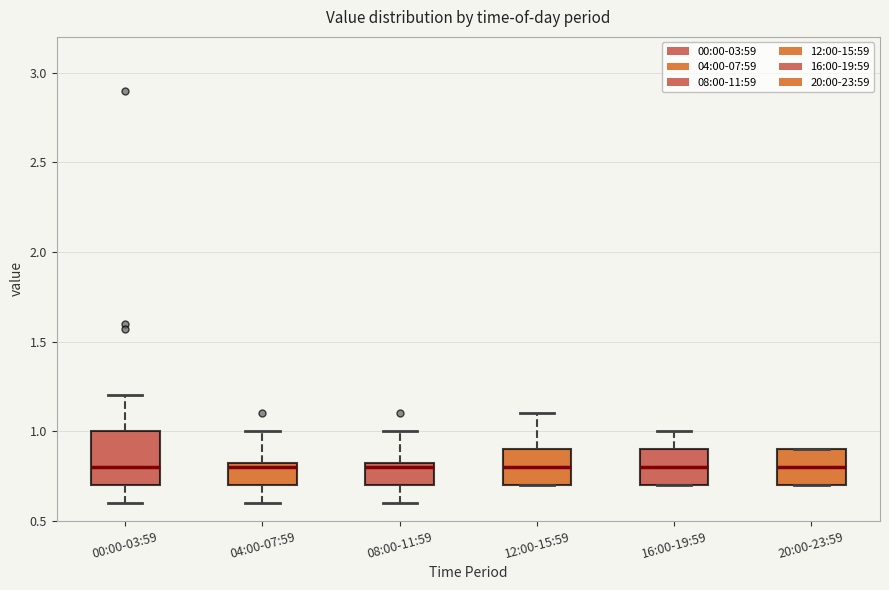

Reading left to right, transcribe this box plot: for each box, give where its median line is, the range the box spans, and where its two whiskers end, as read against the y-axis. The values are not printed on the chart, so give them approximately, as read against the axis.

00:00-03:59: median 0.80, box 0.70 to 1.00, whiskers 0.60 to 1.20
04:00-07:59: median 0.80, box 0.70 to 0.85, whiskers 0.60 to 1.00
08:00-11:59: median 0.80, box 0.70 to 0.85, whiskers 0.60 to 1.00
12:00-15:59: median 0.80, box 0.70 to 0.90, whiskers 0.70 to 1.10
16:00-19:59: median 0.80, box 0.70 to 0.90, whiskers 0.70 to 1.00
20:00-23:59: median 0.80, box 0.70 to 0.90, whiskers 0.70 to 0.90